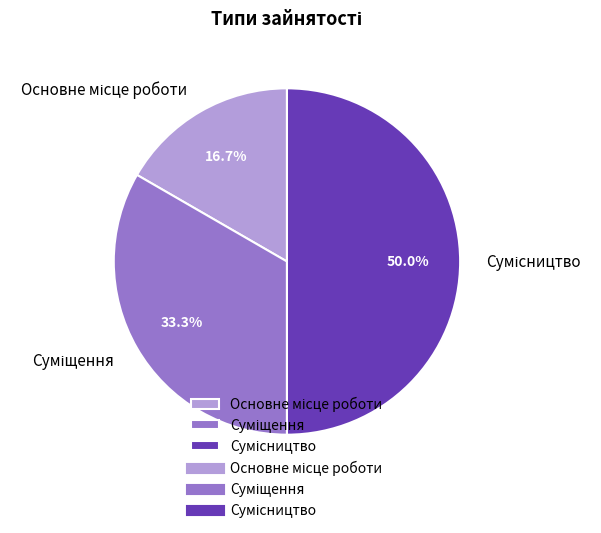

What percentage is NOT represented by Сумісництво?

50.0%